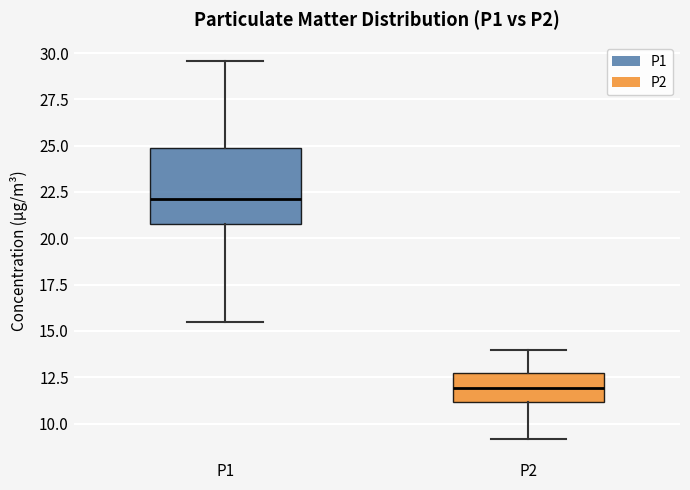

Reading left to right, read every box against the y-axis: the position of its median line, the range the box covers, and the ends of its whiskers. The values are not printed on the chart, so give them approximately, as read against the axis.

P1: median 22.0, box 21.0 to 25.0, whiskers 15.5 to 29.5
P2: median 12.0, box 11.0 to 13.0, whiskers 9.0 to 14.0